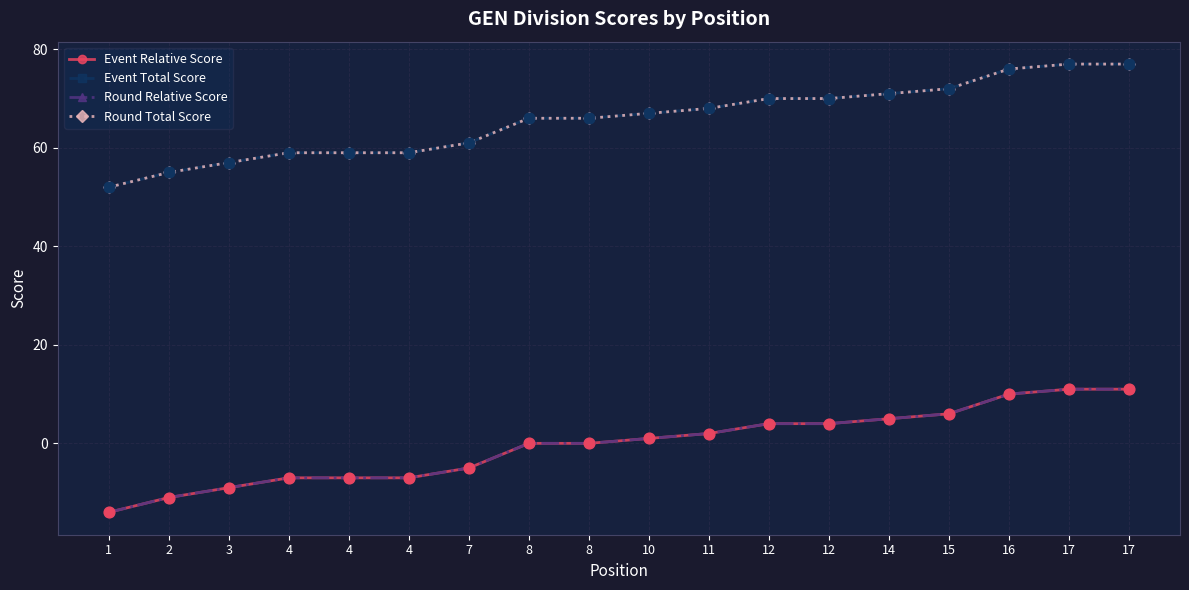

Is this an area chart (filled region under the line)?

No